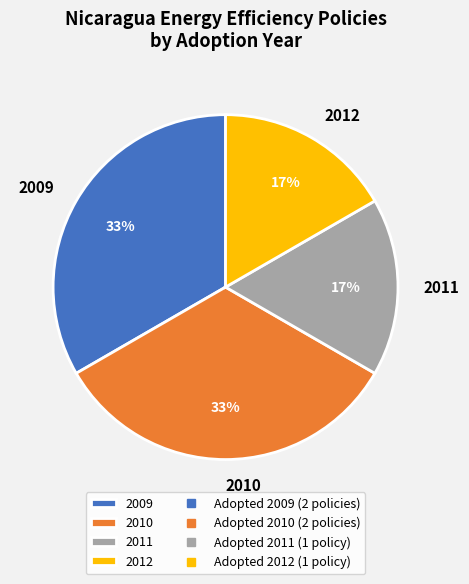

True or false: 2011 accounts for 17% of the total.

True